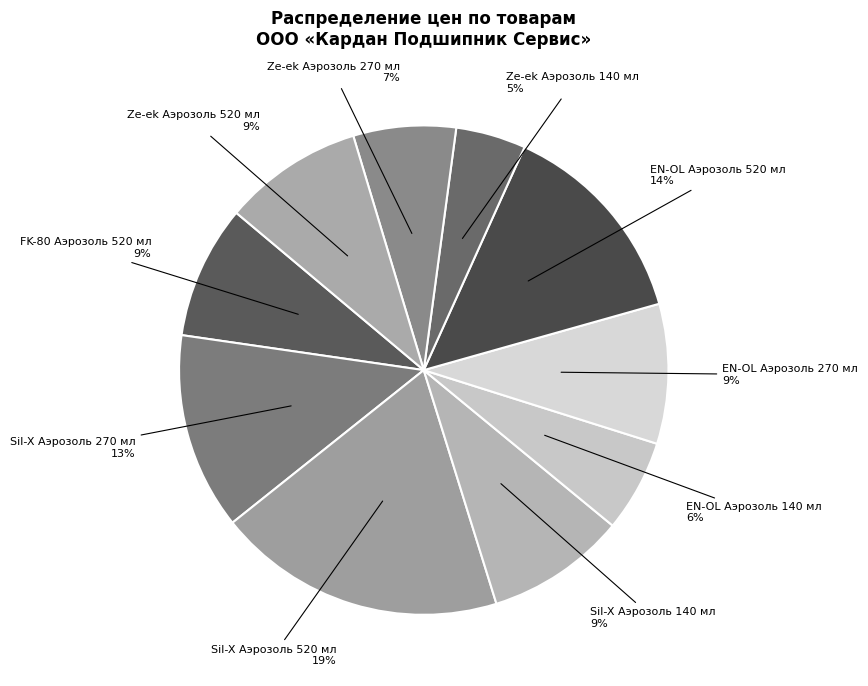

Count the number of slices in the pie.

10